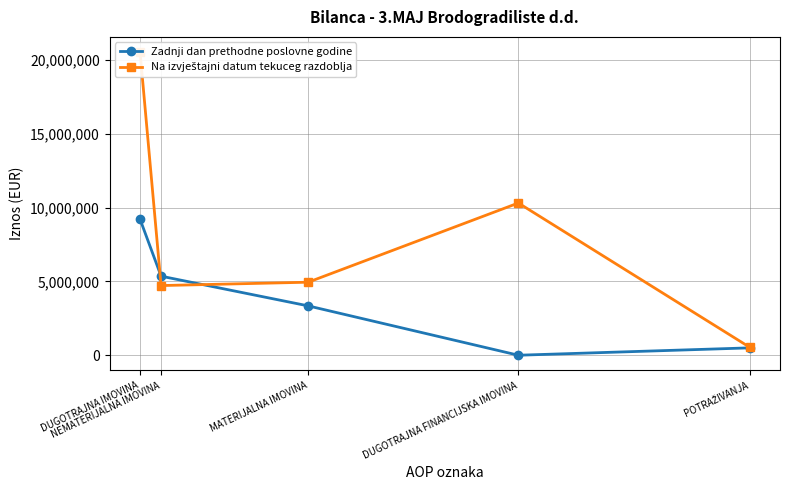

The value of Na izvještajni datum tekuceg razdoblja at DUGOTRAJNA IMOVINA is 11564404. True or false?

False